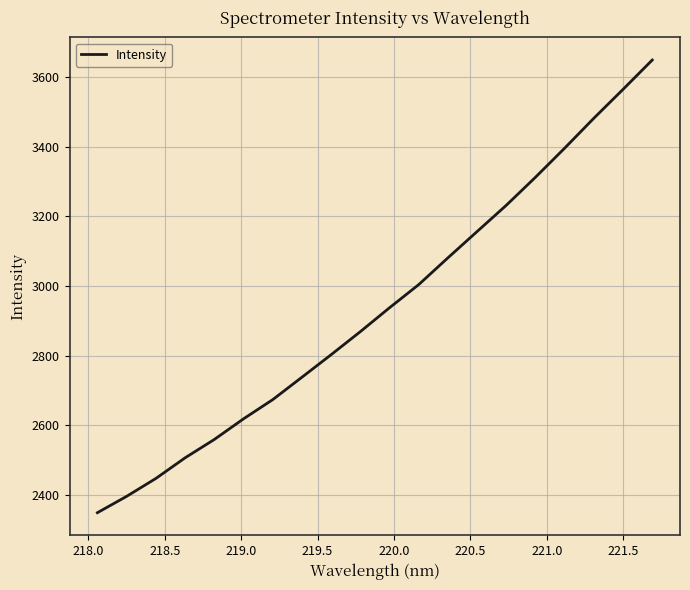

What is the greatest value displayed?

3648.9